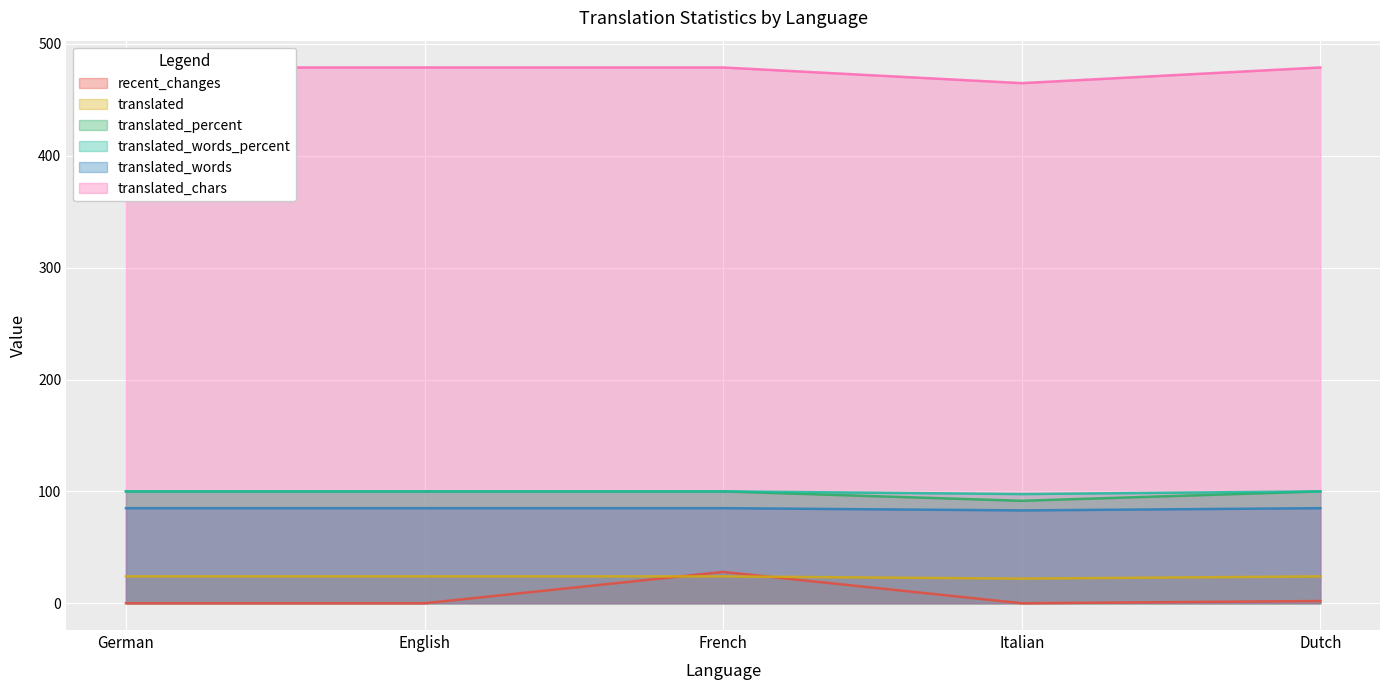

The value of recent_changes at Dutch is 2.0. True or false?

True